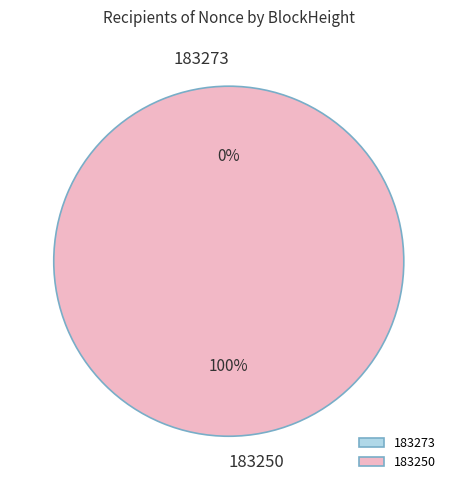

Which category accounts for the majority?

183250